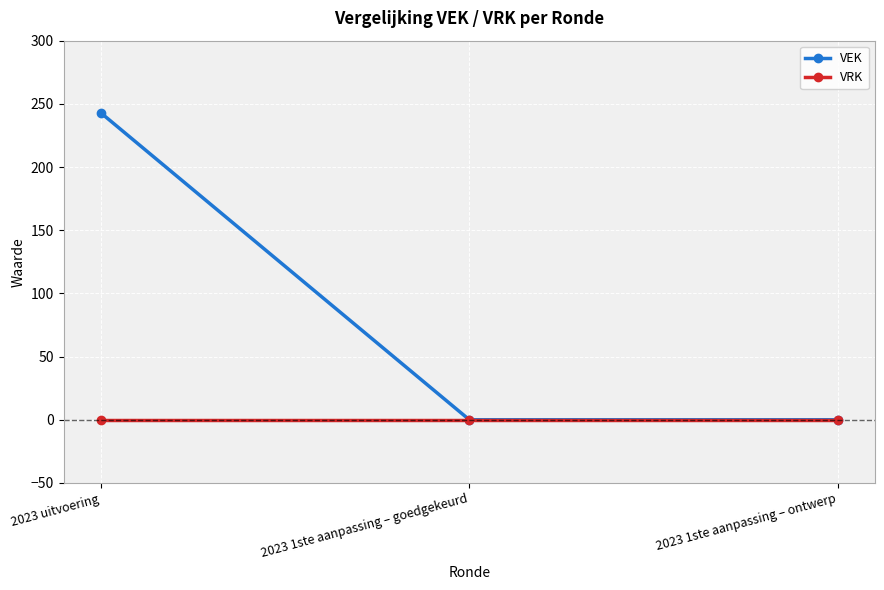

Which series has the largest total across all categories?

VEK